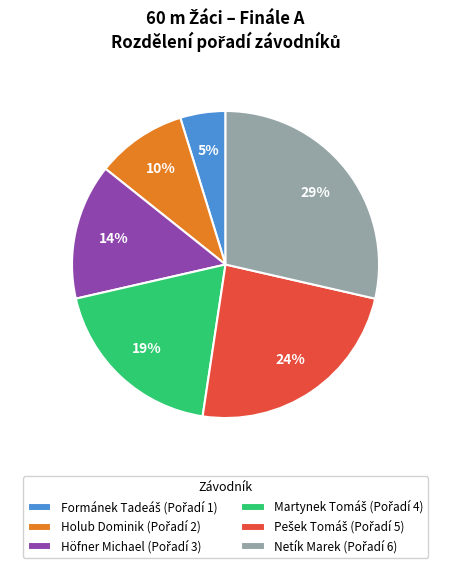

To the nearest percent, what is the average slice percentage?

17%